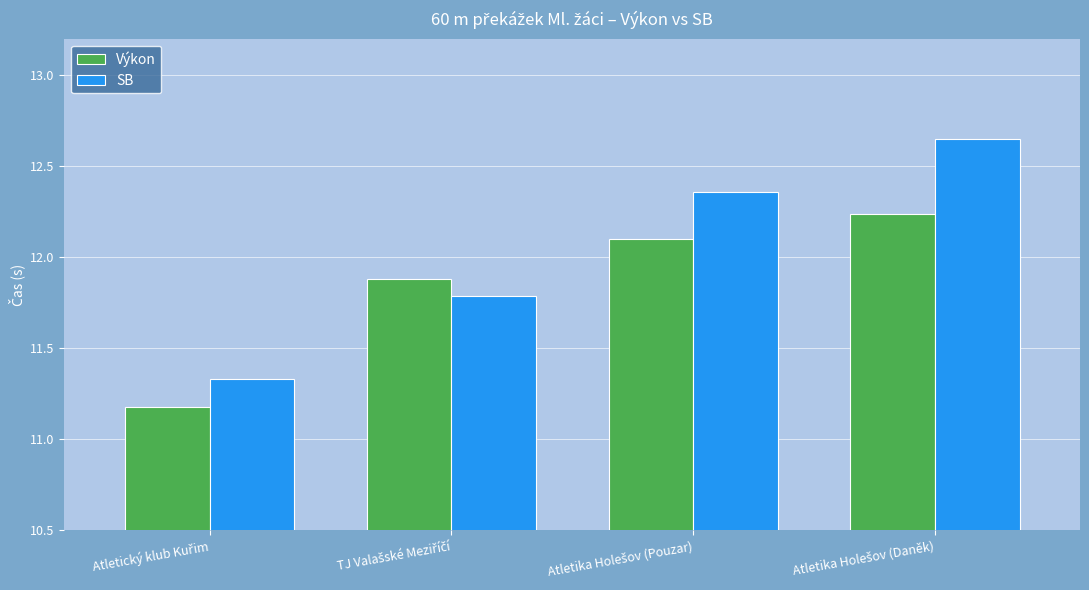

Which series has the largest range (max minus min)?

SB